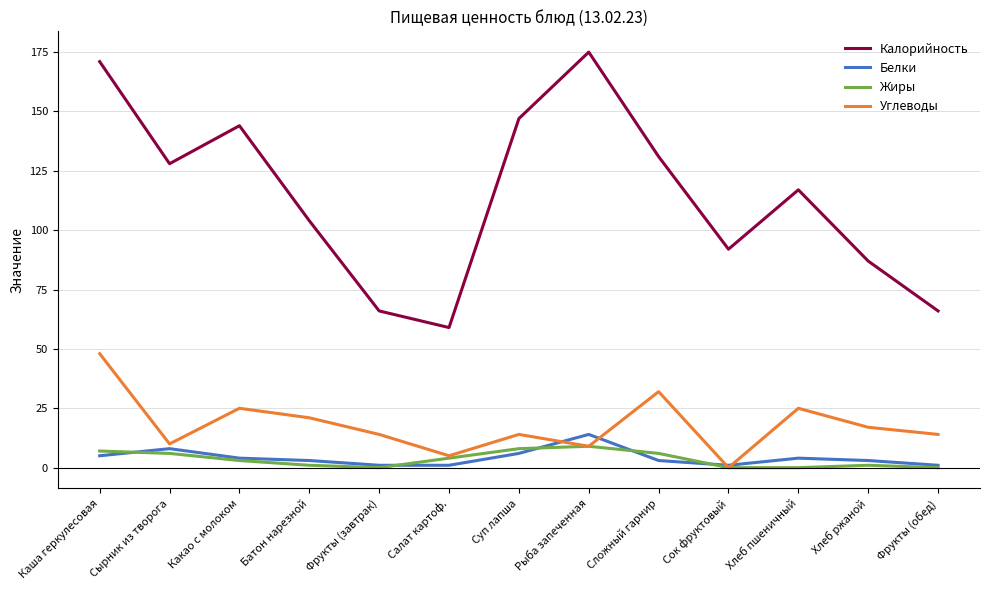

Rank the series by their maximum value, from lowest to highest.

Жиры, Белки, Углеводы, Калорийность